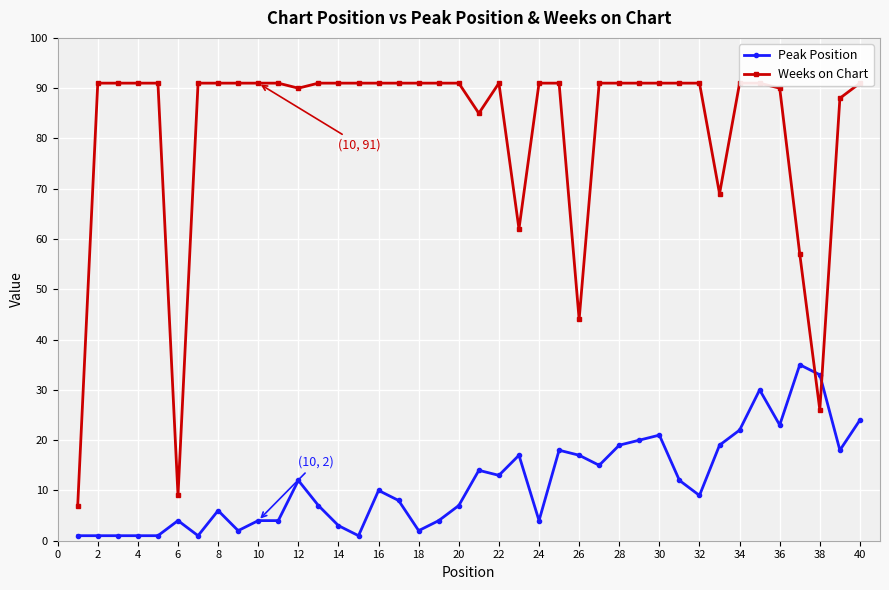

True or false: Peak Position has a value of 10 at 8.

False